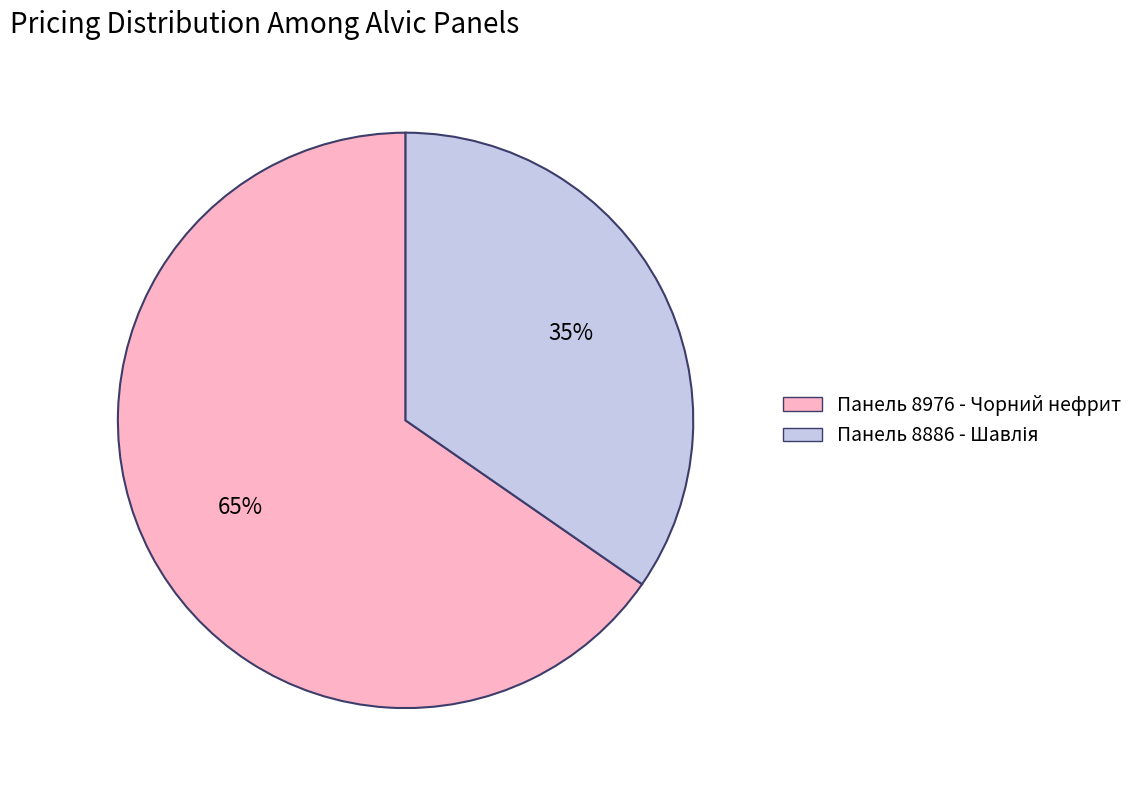

To the nearest percent, what is the average slice percentage?

50%